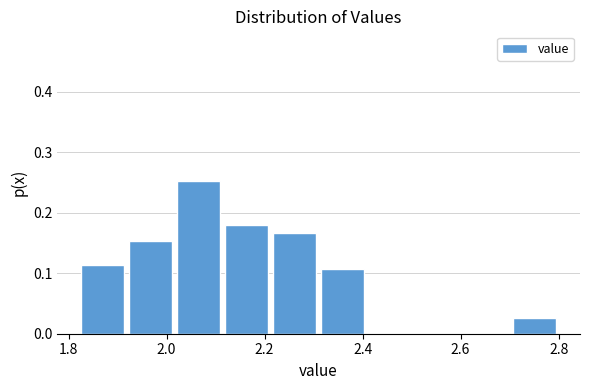

Reading left to right, list every bar in this chart as the range it spans on the x-axis followed by its height. Neither the bar edges nor the heights are printed on the chart, so give them approximately, as read against the axes.

1.820 to 1.918: 0.11
1.918 to 2.016: 0.15
2.016 to 2.114: 0.25
2.114 to 2.212: 0.18
2.212 to 2.310: 0.17
2.310 to 2.408: 0.11
2.408 to 2.506: 0
2.506 to 2.604: 0
2.604 to 2.702: 0
2.702 to 2.800: 0.03